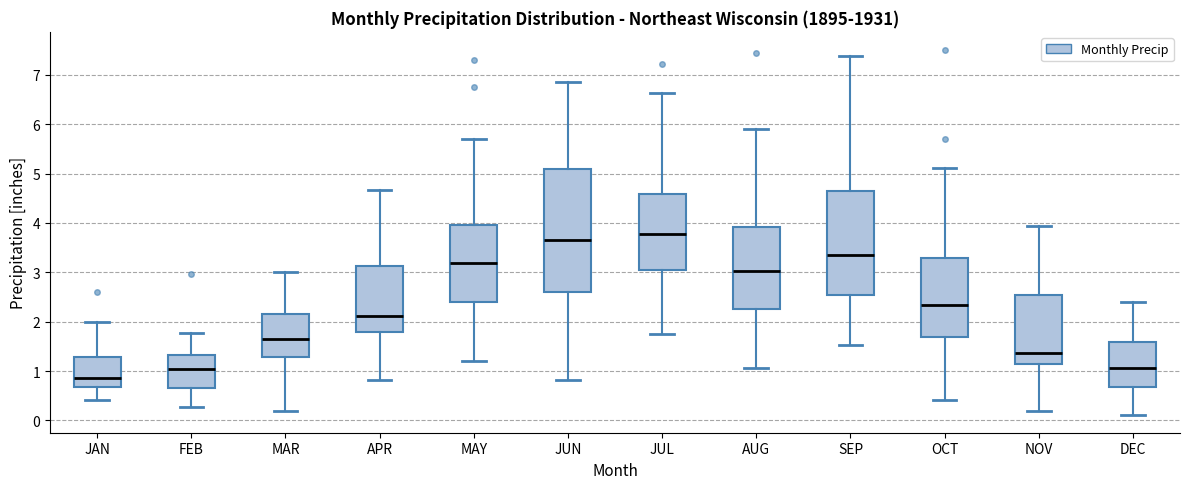

Reading left to right, read every box against the y-axis: the position of its median line, the range the box covers, and the ends of its whiskers. The values are not printed on the chart, so give them approximately, as read against the axis.

JAN: median 0.9, box 0.7 to 1.3, whiskers 0.4 to 2.0
FEB: median 1.0, box 0.7 to 1.3, whiskers 0.3 to 1.8
MAR: median 1.7, box 1.3 to 2.2, whiskers 0.2 to 3.0
APR: median 2.1, box 1.8 to 3.1, whiskers 0.8 to 4.7
MAY: median 3.2, box 2.4 to 4.0, whiskers 1.2 to 5.7
JUN: median 3.7, box 2.6 to 5.1, whiskers 0.8 to 6.9
JUL: median 3.8, box 3.1 to 4.6, whiskers 1.8 to 6.6
AUG: median 3.0, box 2.3 to 3.9, whiskers 1.1 to 5.9
SEP: median 3.3, box 2.5 to 4.6, whiskers 1.5 to 7.4
OCT: median 2.3, box 1.7 to 3.3, whiskers 0.4 to 5.1
NOV: median 1.4, box 1.2 to 2.5, whiskers 0.2 to 3.9
DEC: median 1.1, box 0.7 to 1.6, whiskers 0.1 to 2.4